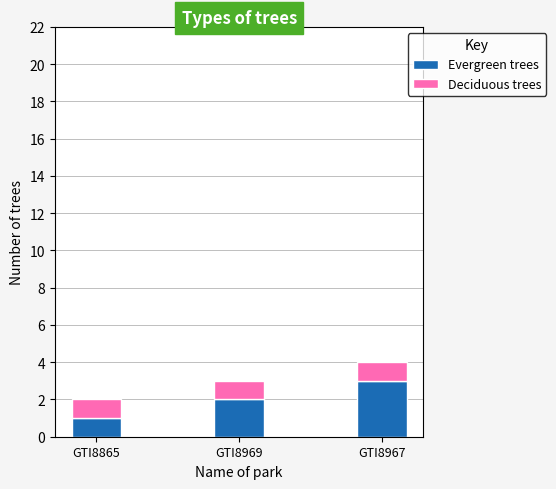

True or false: Evergreen trees has a value of 4 at GTI8967.

False